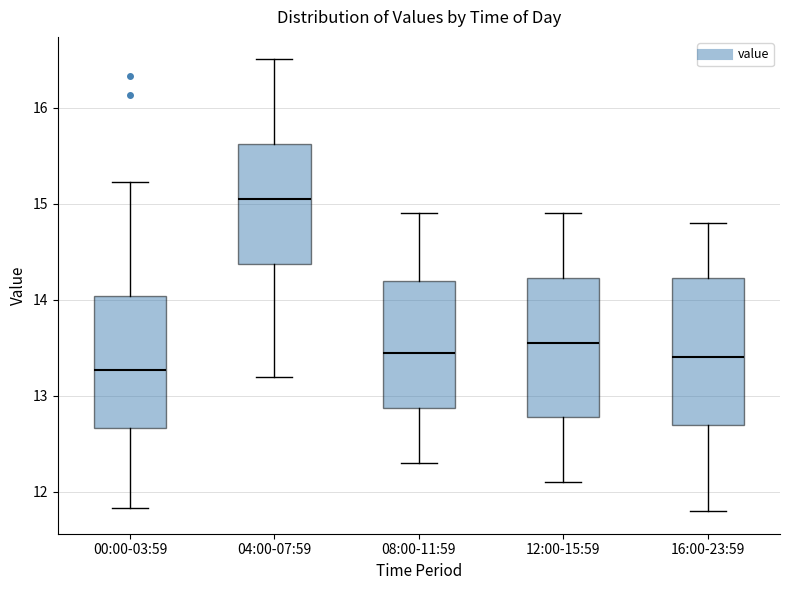

Where does the lower whisker of the box for 04:00-07:59 end on the y-axis? The values are not printed on the chart, so give them approximately, as read against the axis.

13.2